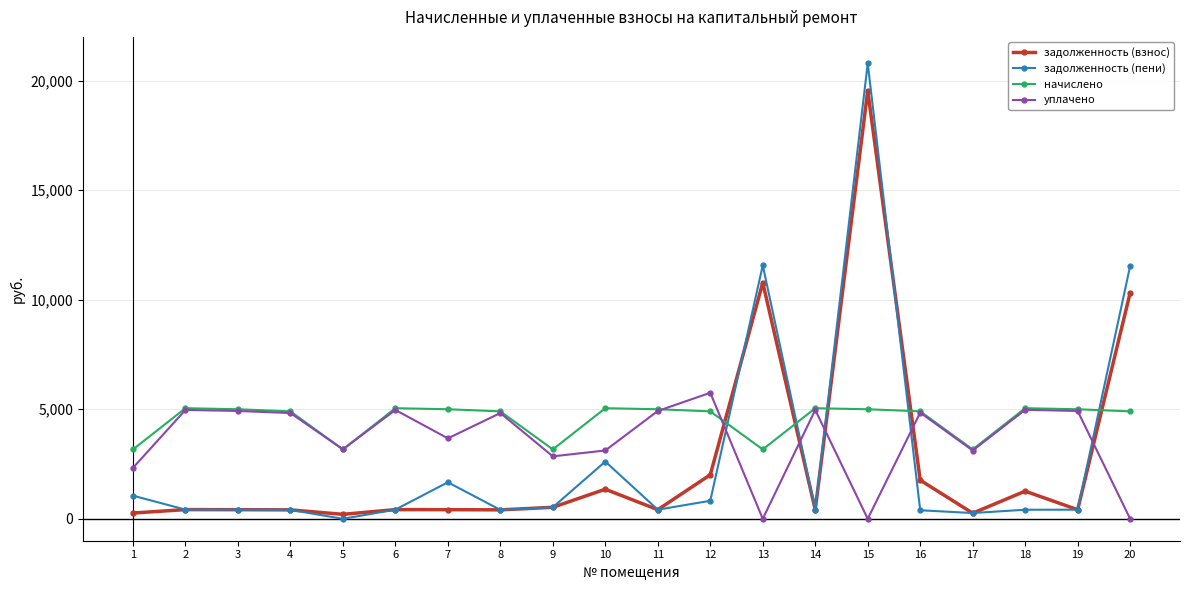

At which category is the sum across all series the highest?

15